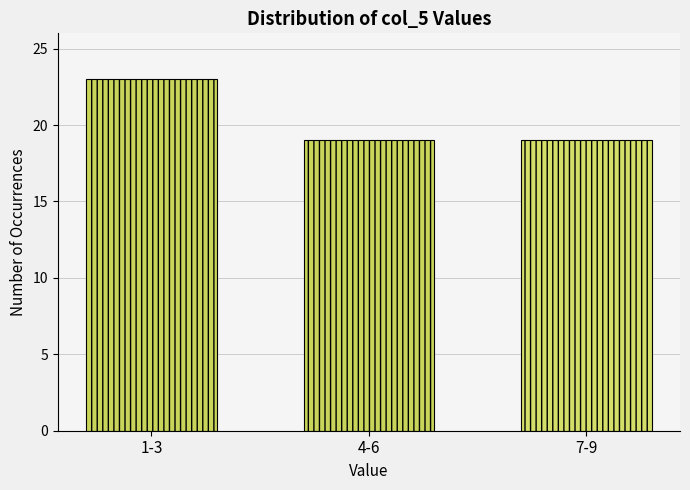

Reading right to left, extract all data points from this chart.

19	19	23